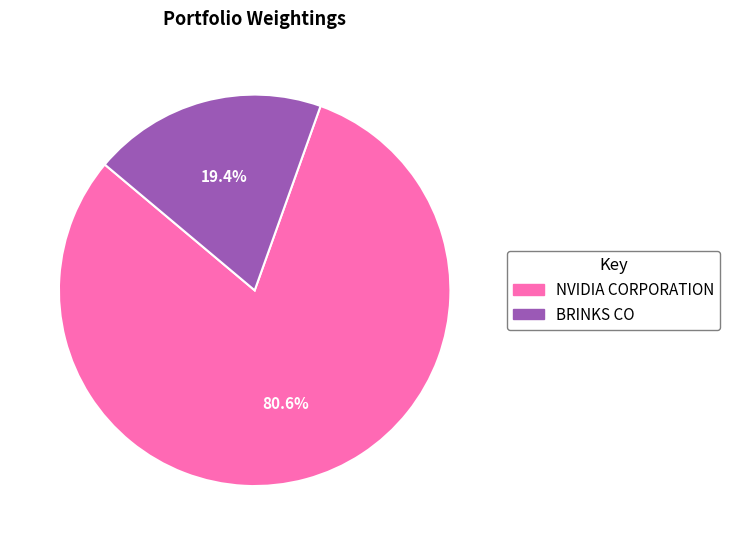

Approximately how many times larger is the value at NVIDIA CORPORATION compared to BRINKS CO?

4.2